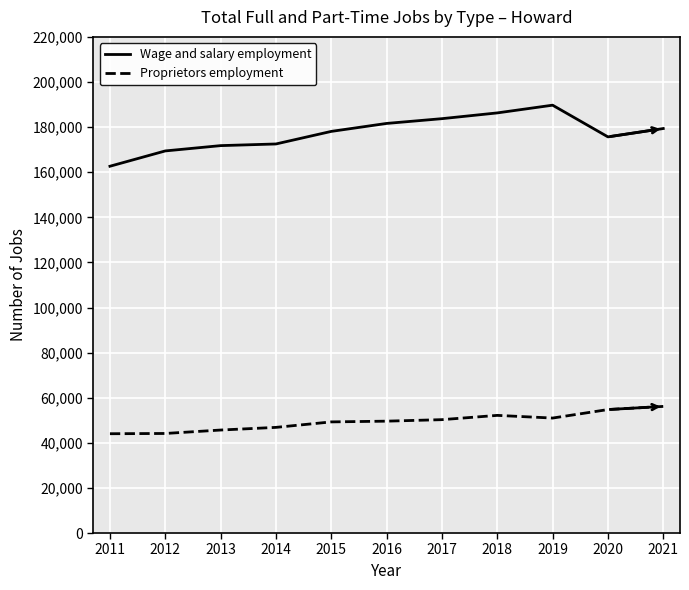

Is this an area chart (filled region under the line)?

No